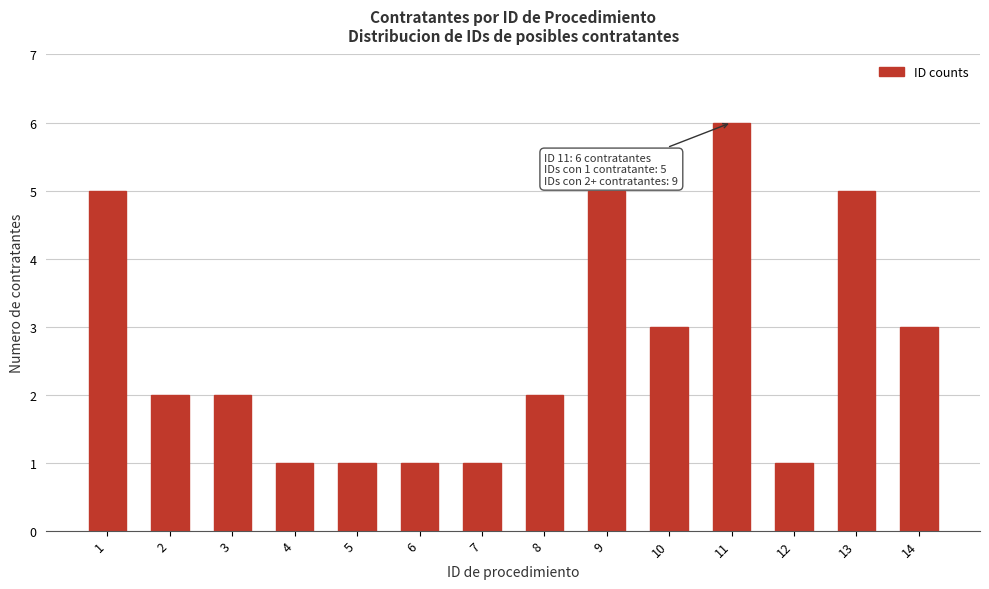

Reading left to right, extract all data points from this chart.

1=5	2=2	3=2	4=1	5=1	6=1	7=1	8=2	9=5	10=3	11=6	12=1	13=5	14=3